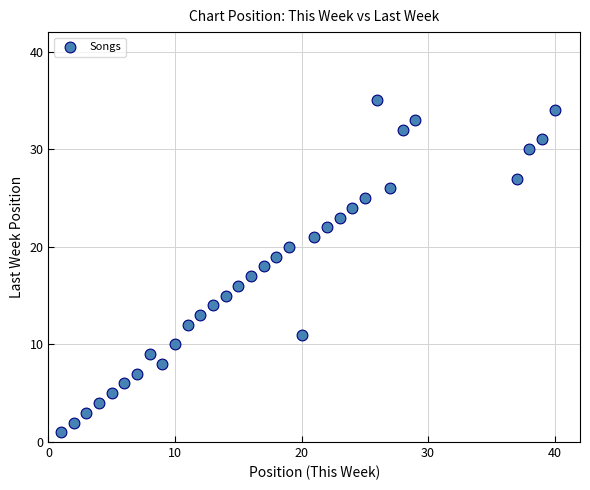

What is the range of X values (max minus min)?

39